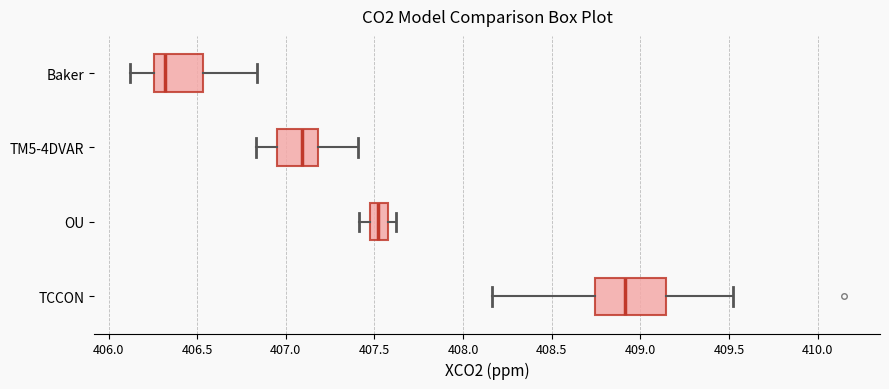

Which box's median line is the furthest to the left?

Baker